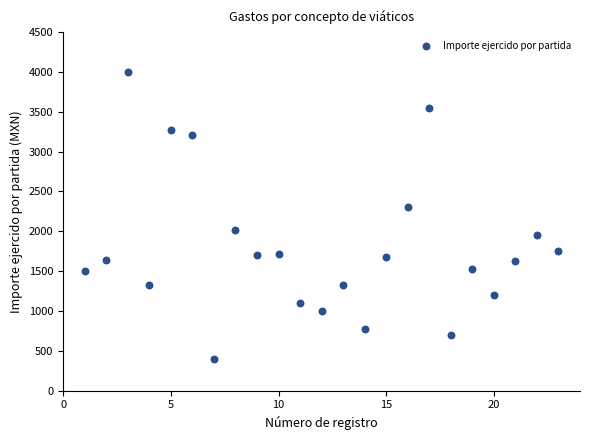

What is the range of X values (max minus min)?

22.0